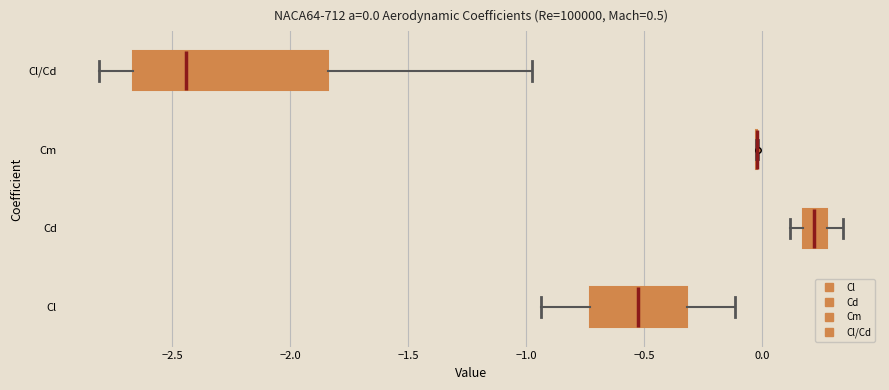

Comparing the boxes themselves (not the whiskers), which one is the widest?

Cl/Cd